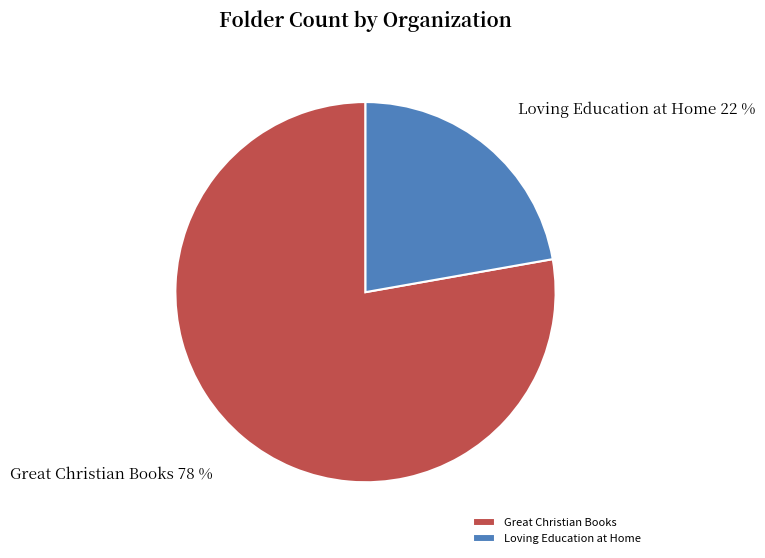

What is the largest slice in the pie chart?

Great Christian Books